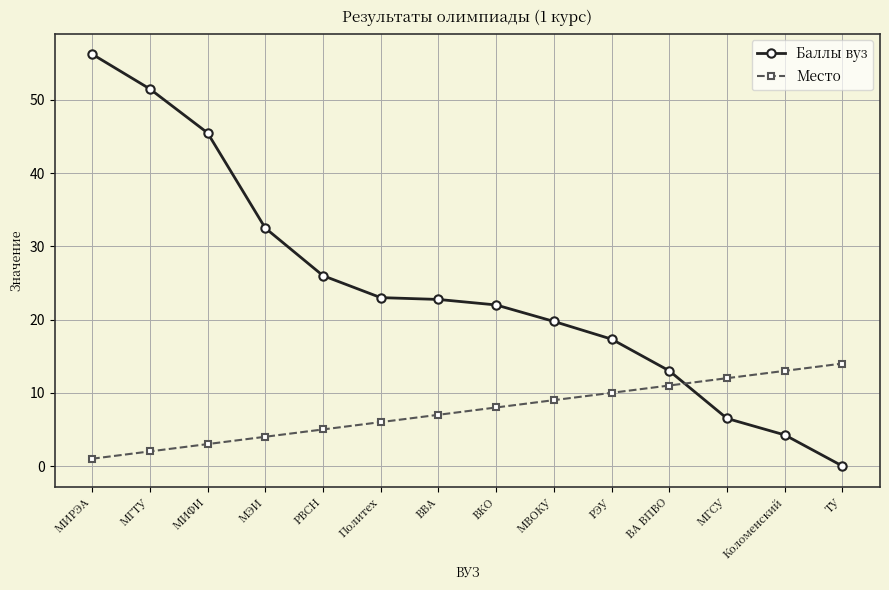

Rank the series by their average value, from lowest to highest.

Место, Баллы вуз